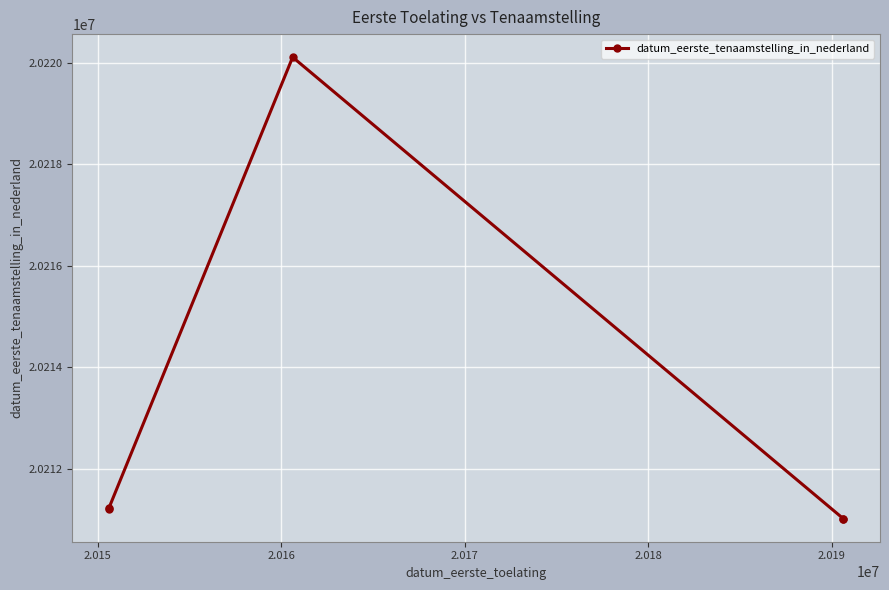

What is the sum of the values at 2.018 and 2.015?

40422244